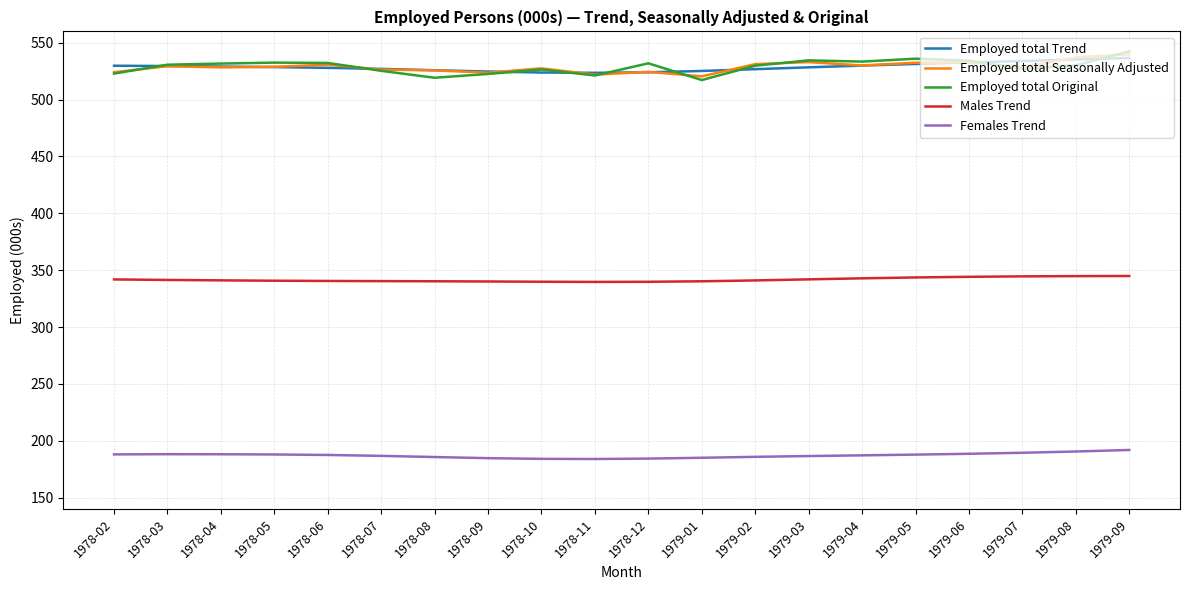

True or false: Males Trend and Employed total Trend intersect in this chart.

False